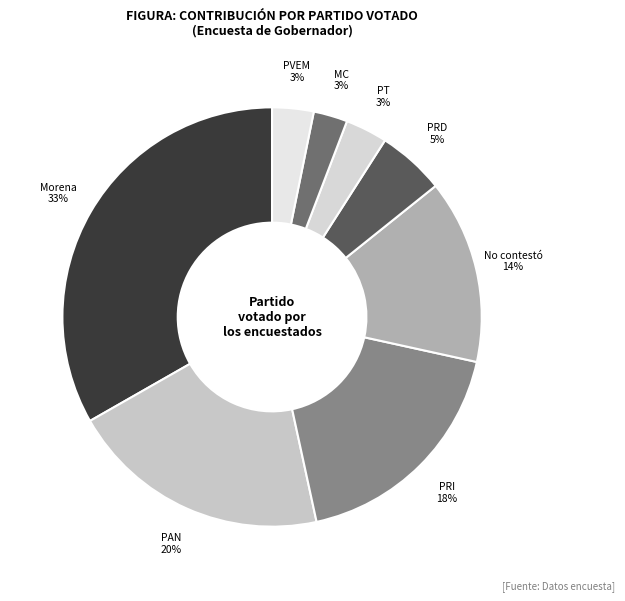

How many segments does this pie chart have?

8